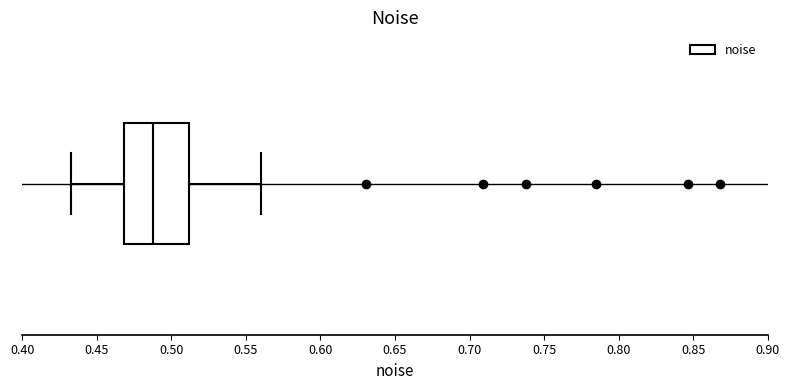

Transcribe this box plot: give where the median line is, the range the box spans, and where the two whiskers end, as read against the x-axis. The values are not printed on the chart, so give them approximately, as read against the axis.

median 0.490, box 0.470 to 0.510, whiskers 0.435 to 0.560